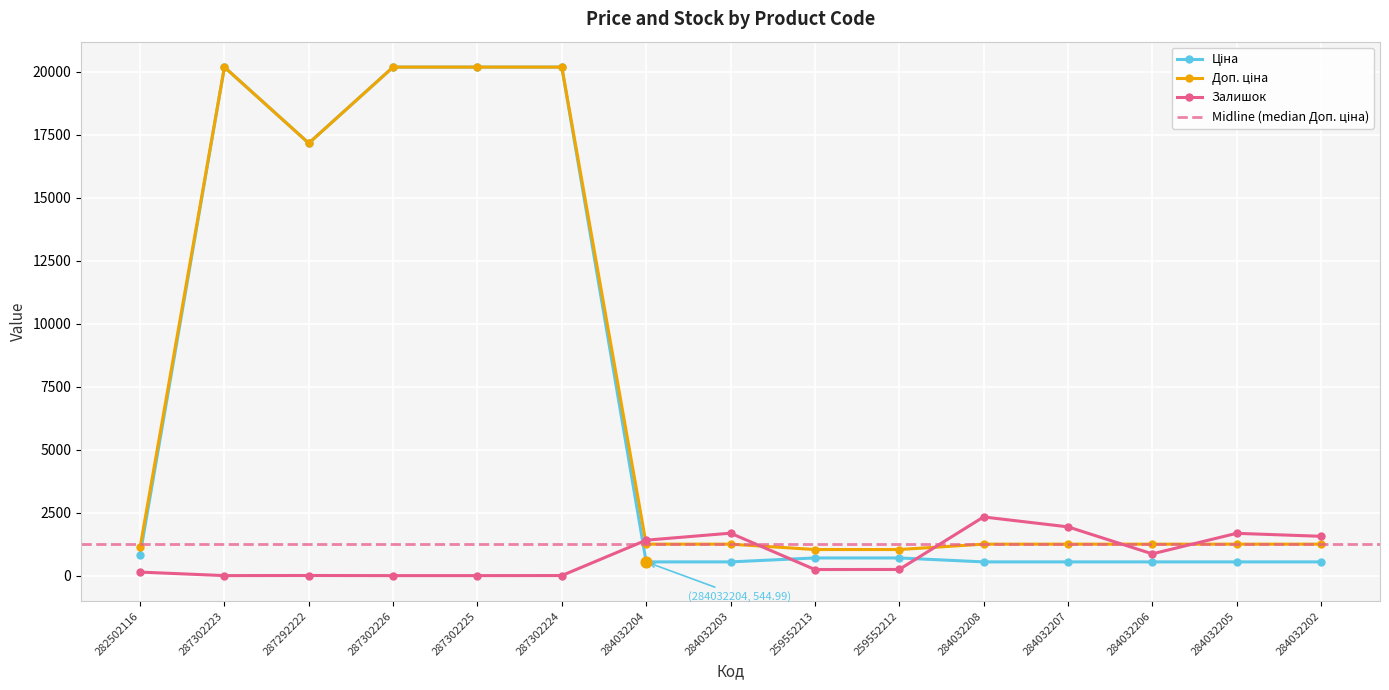

Which series reaches the minimum Y coordinate?

Залишок